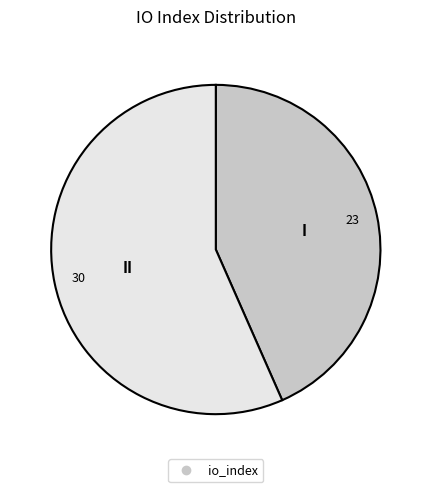

Is there a majority slice in this chart?

Yes